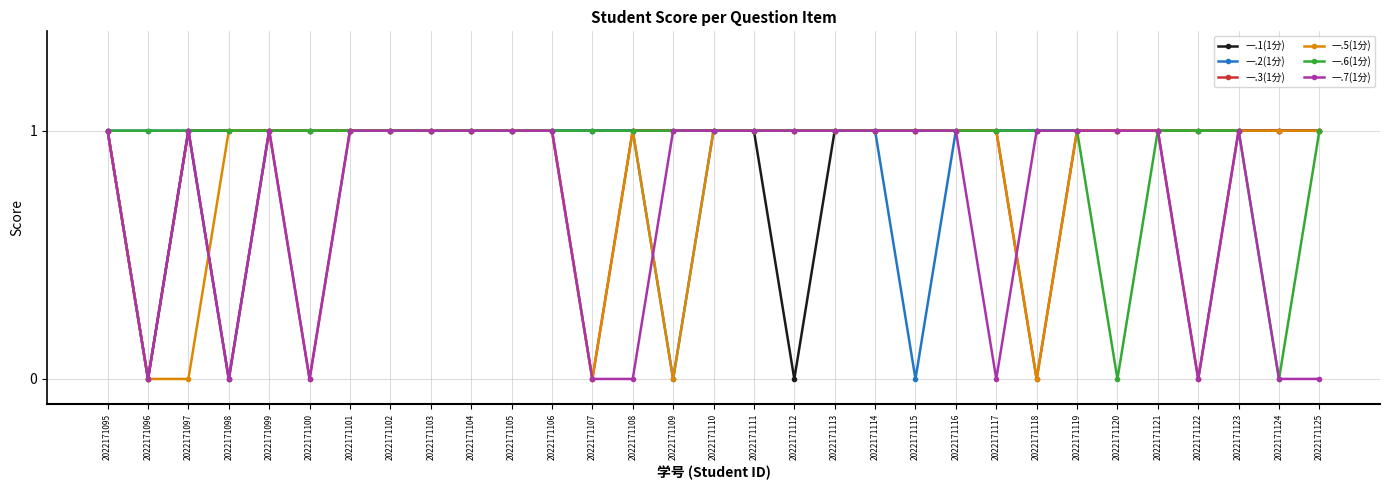

Is the value of 一.3(1分) at 2022171104 greater than the value of 一.1(1分) at 2022171112?

Yes